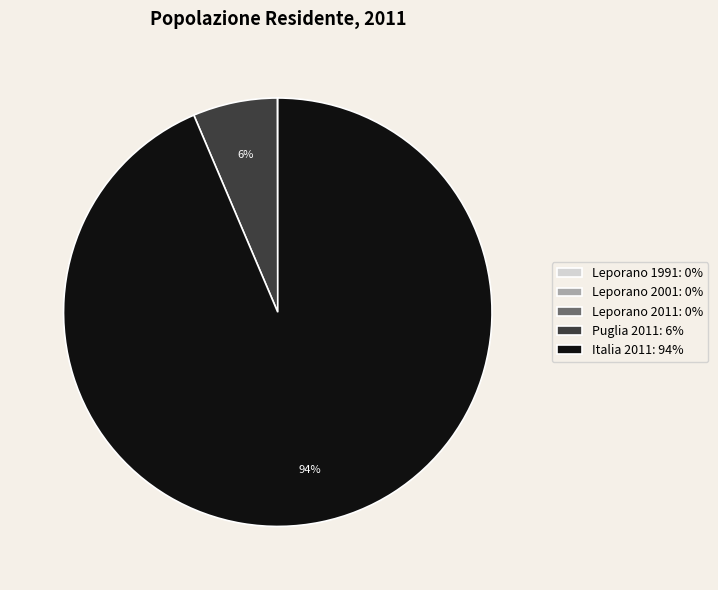

What percentage is the Puglia 2011 slice, to the nearest percent?

6%